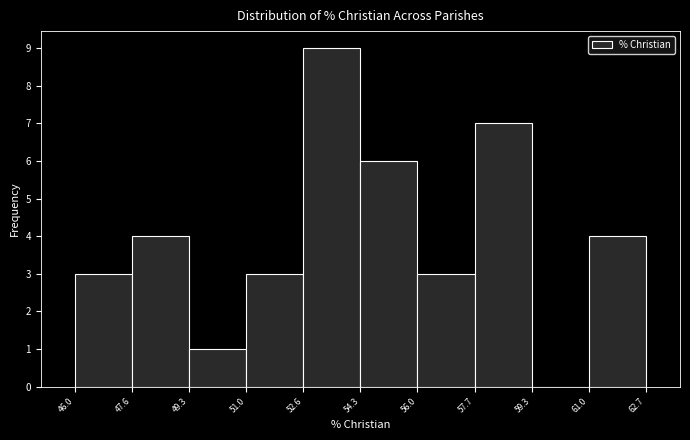

Over which range of the x-axis is the bar tallest?

52.6 to 54.3